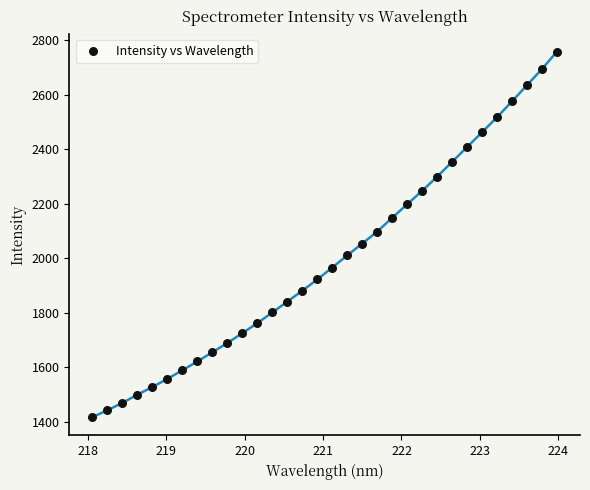

What is the range of Y values (max minus min)?

1339.1